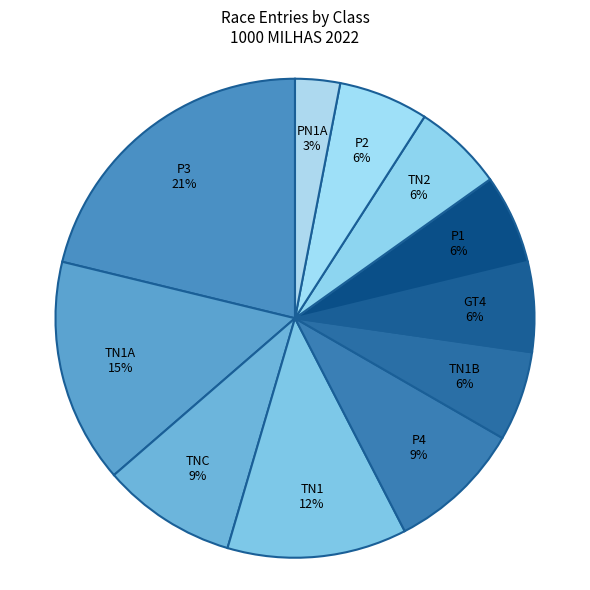

The P2 6% slice represents 1% of the pie. True or false?

False